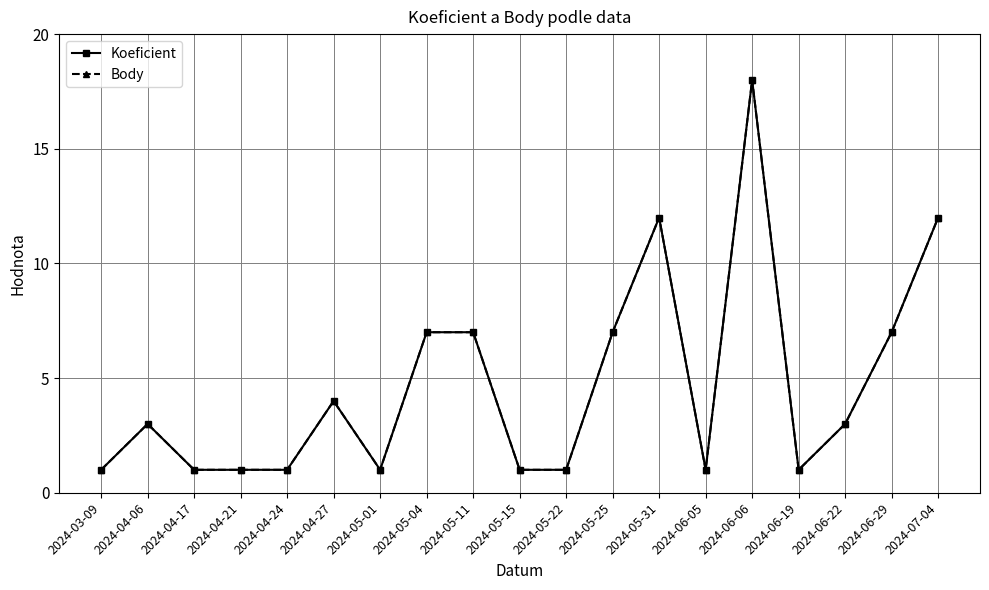

Is this an area chart (filled region under the line)?

No